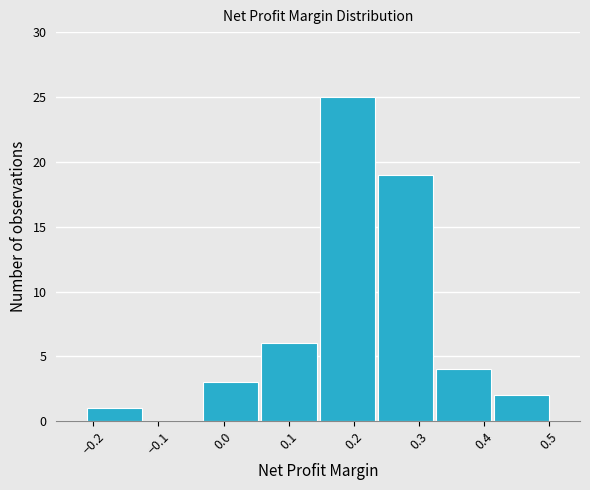

Which range on the x-axis has the tallest bar?

0.15 to 0.23